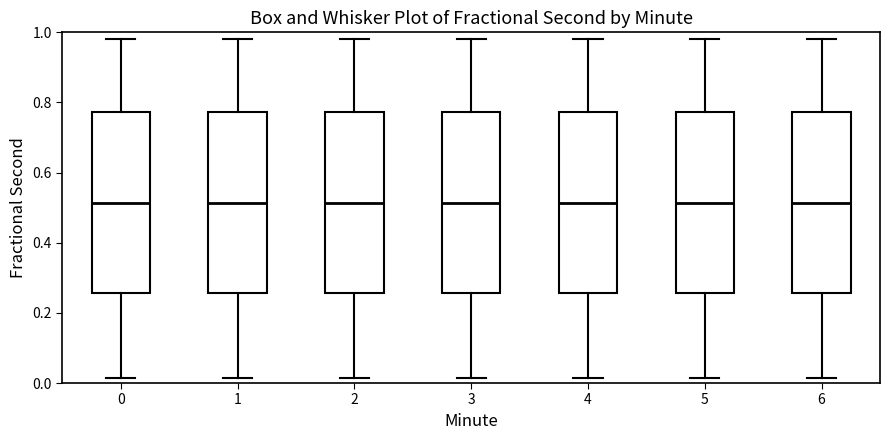

Reading left to right, read every box against the y-axis: the position of its median line, the range the box covers, and the ends of its whiskers. The values are not printed on the chart, so give them approximately, as read against the axis.

0: median 0.52, box 0.26 to 0.78, whiskers 0.02 to 0.98
1: median 0.52, box 0.26 to 0.78, whiskers 0.02 to 0.98
2: median 0.52, box 0.26 to 0.78, whiskers 0.02 to 0.98
3: median 0.52, box 0.26 to 0.78, whiskers 0.02 to 0.98
4: median 0.52, box 0.26 to 0.78, whiskers 0.02 to 0.98
5: median 0.52, box 0.26 to 0.78, whiskers 0.02 to 0.98
6: median 0.52, box 0.26 to 0.78, whiskers 0.02 to 0.98